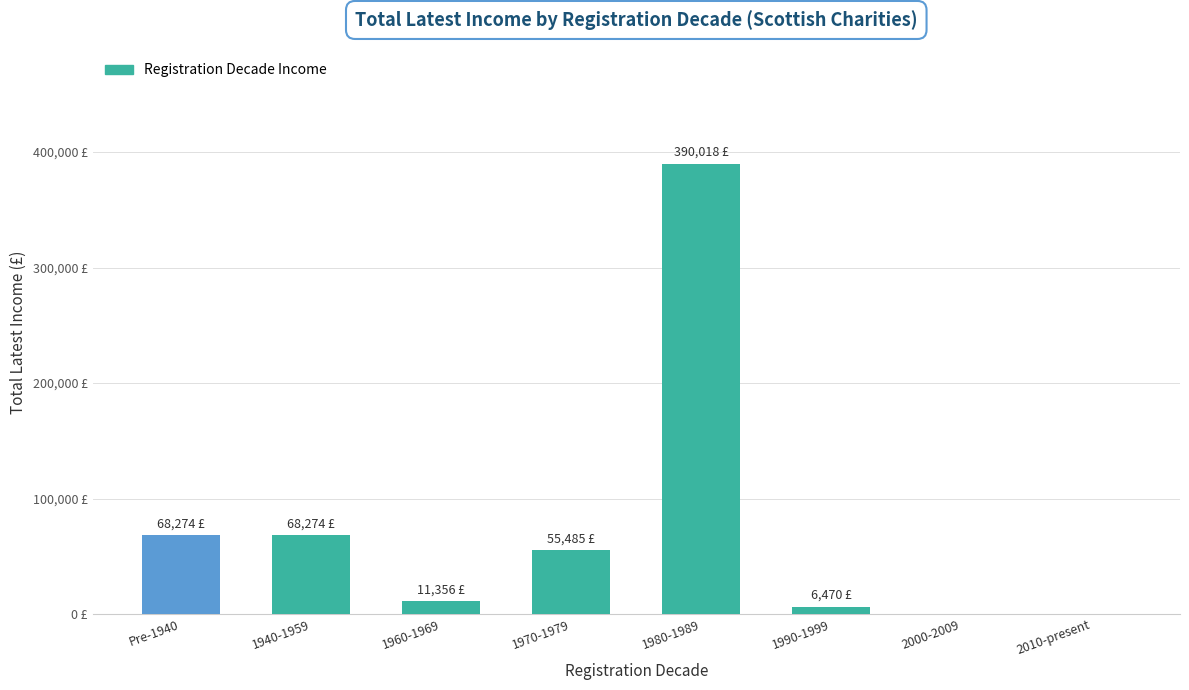

Rank the categories by value from highest to lowest.

1980-1989, Pre-1940, 1940-1959, 1970-1979, 1960-1969, 1990-1999, 2000-2009, 2010-present